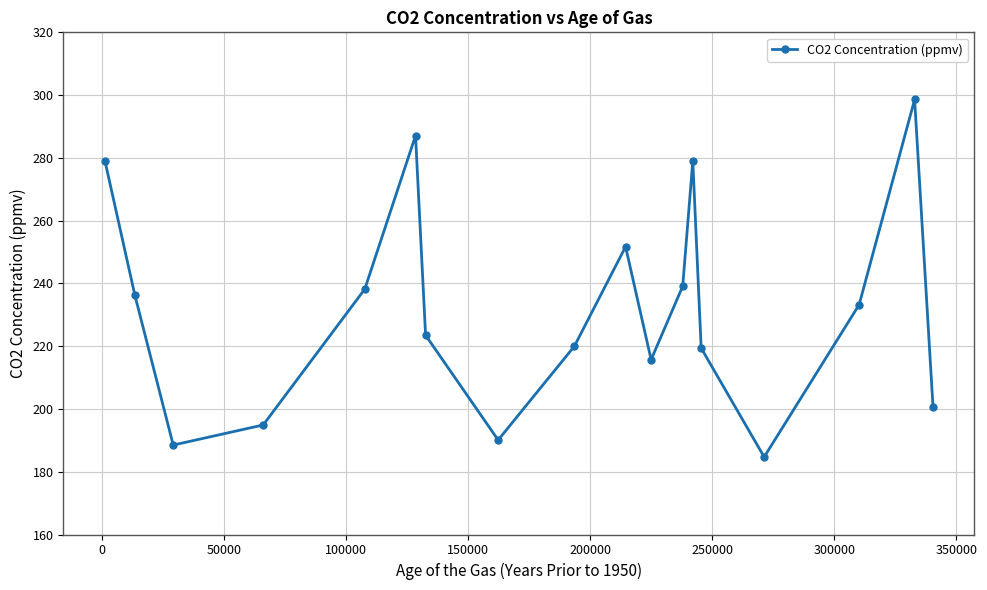

What is the sum of all values?

4179.7